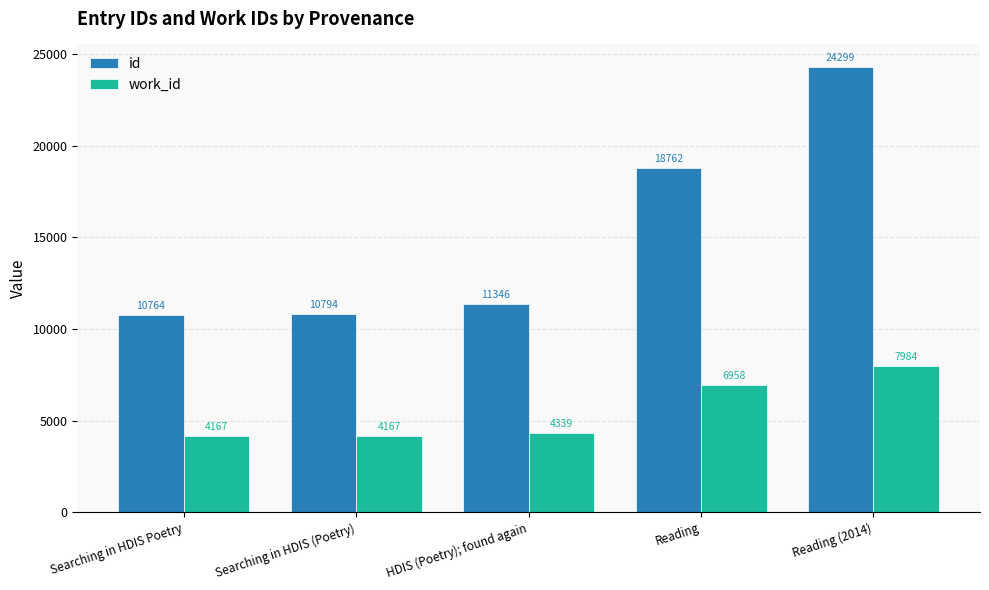

True or false: id has a value of 15648 at Searching in HDIS (Poetry).

False